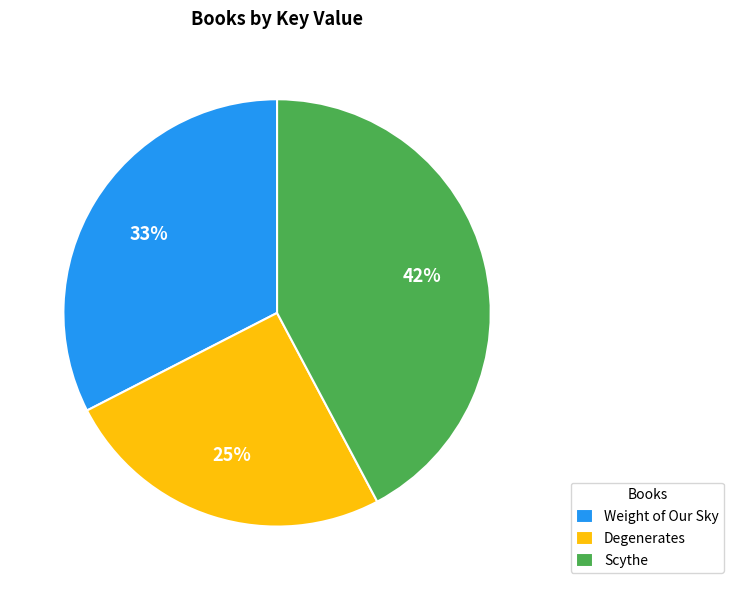

What is the smallest slice in the pie chart?

Degenerates